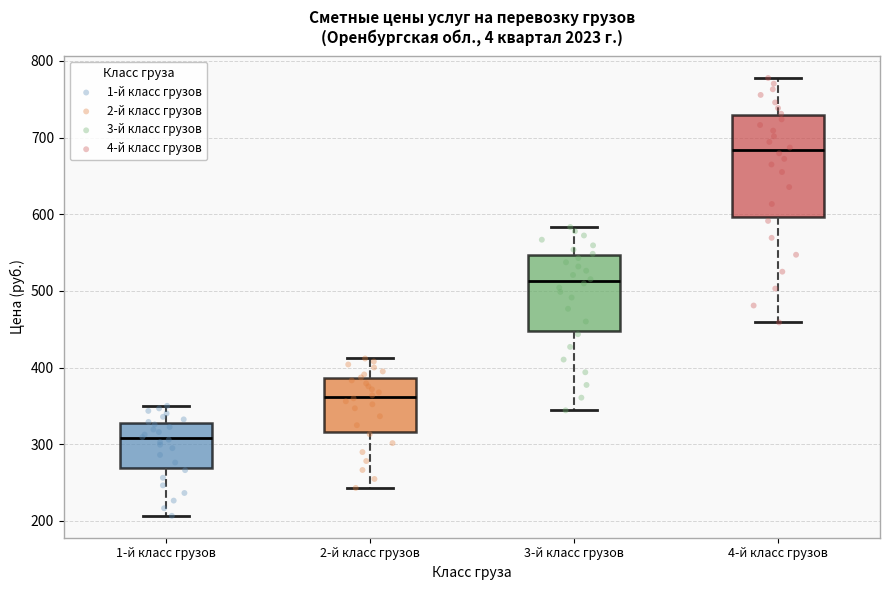

Where does the median line of the box for 1-й класс грузов sit on the y-axis? The values are not printed on the chart, so give them approximately, as read against the axis.

310